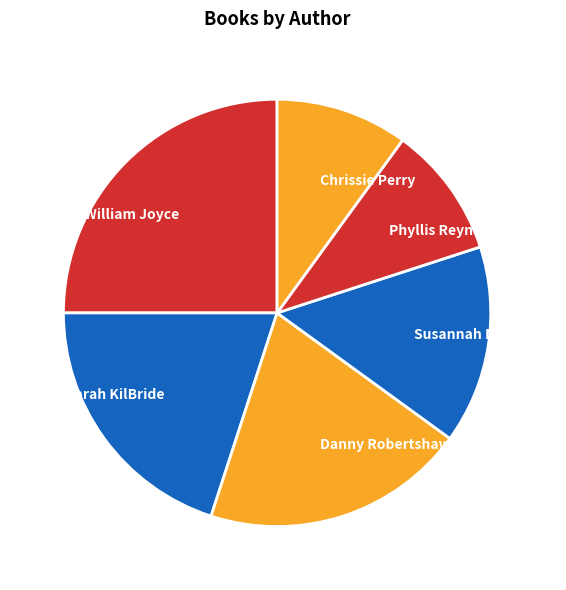

Does any single category account for the majority?

No